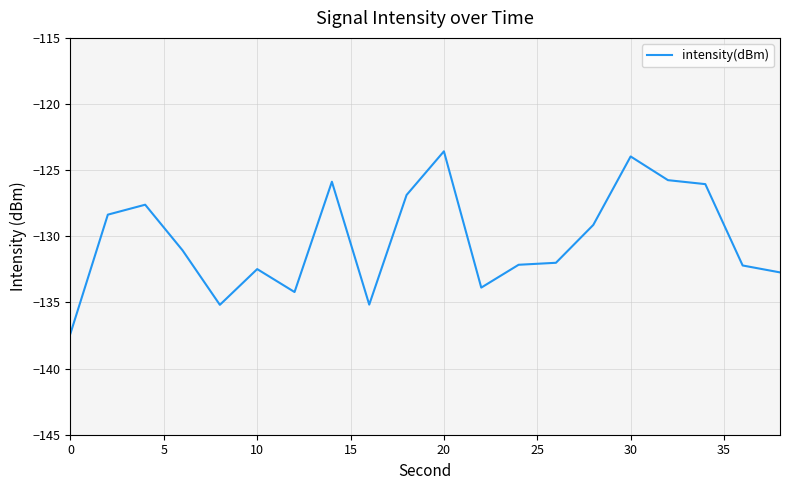

What is the difference between the maximum and minimum values?

13.8